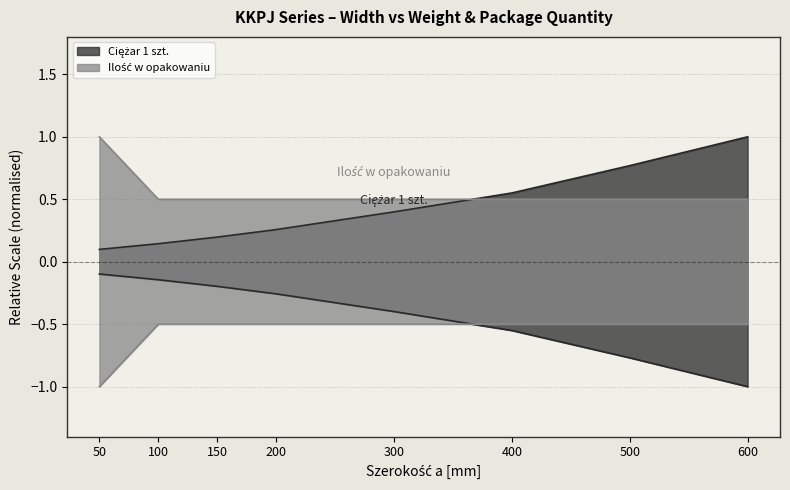

Reading right to left, extract all data points from this chart.

Ciężar 1 szt.: 600=1.0	500=0.8	400=0.6	300=0.4	200=0.3	150=0.2	100=0.1	50=0.1
Ilość w opakowaniu: 600=0.5	500=0.5	400=0.5	300=0.5	200=0.5	150=0.5	100=0.5	50=1.0